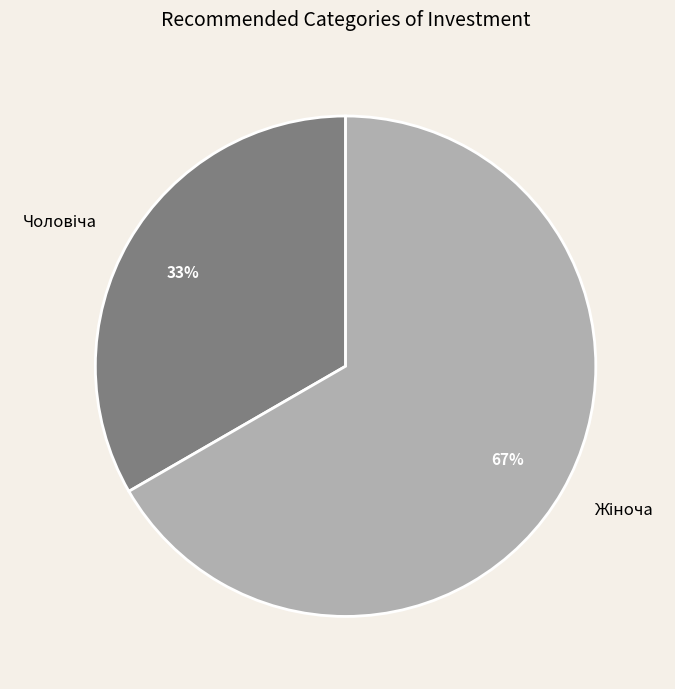

Does any single category account for the majority?

Yes